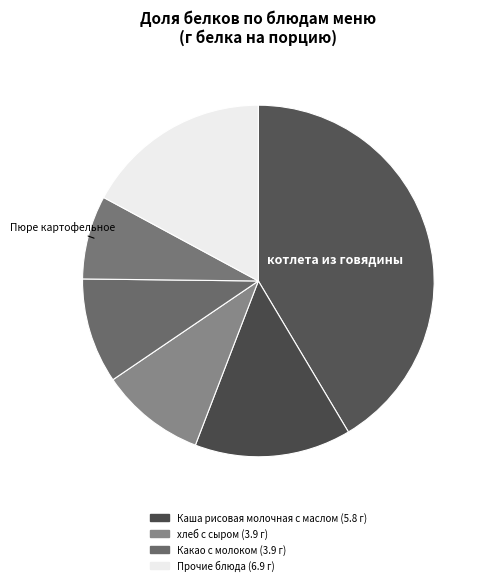

How many segments does this pie chart have?

6